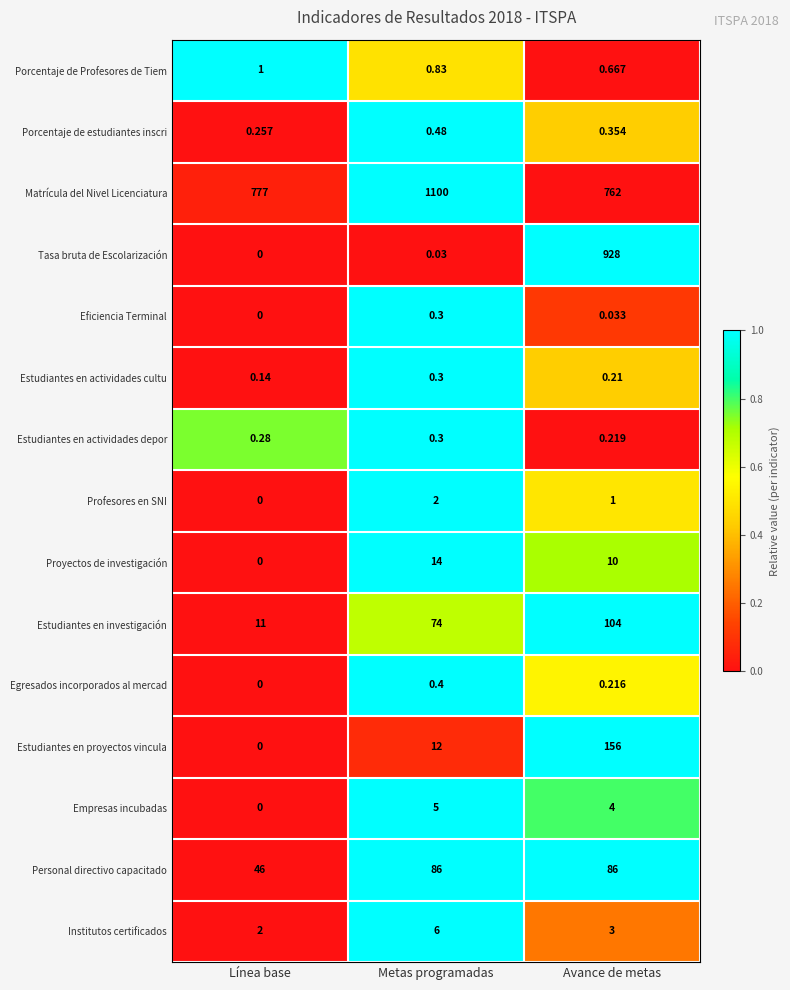

Which series changed the most between Línea base and Metas programadas?

Matrícula del Nivel Licenciatura